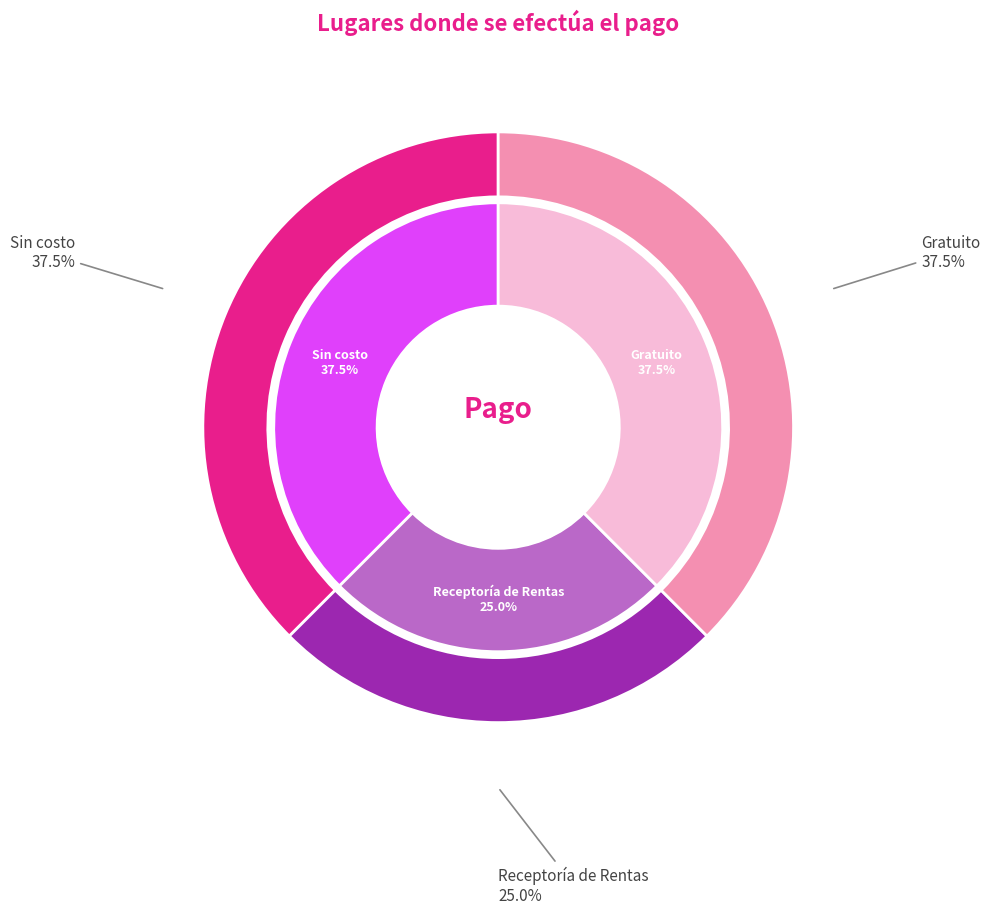

Approximately how many times larger is the value at Receptoría de Rentas compared to Sin costo?

0.7